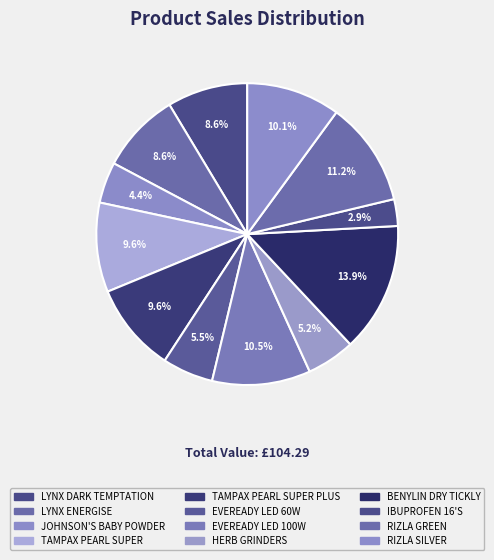

How many slices are in this pie chart?

12